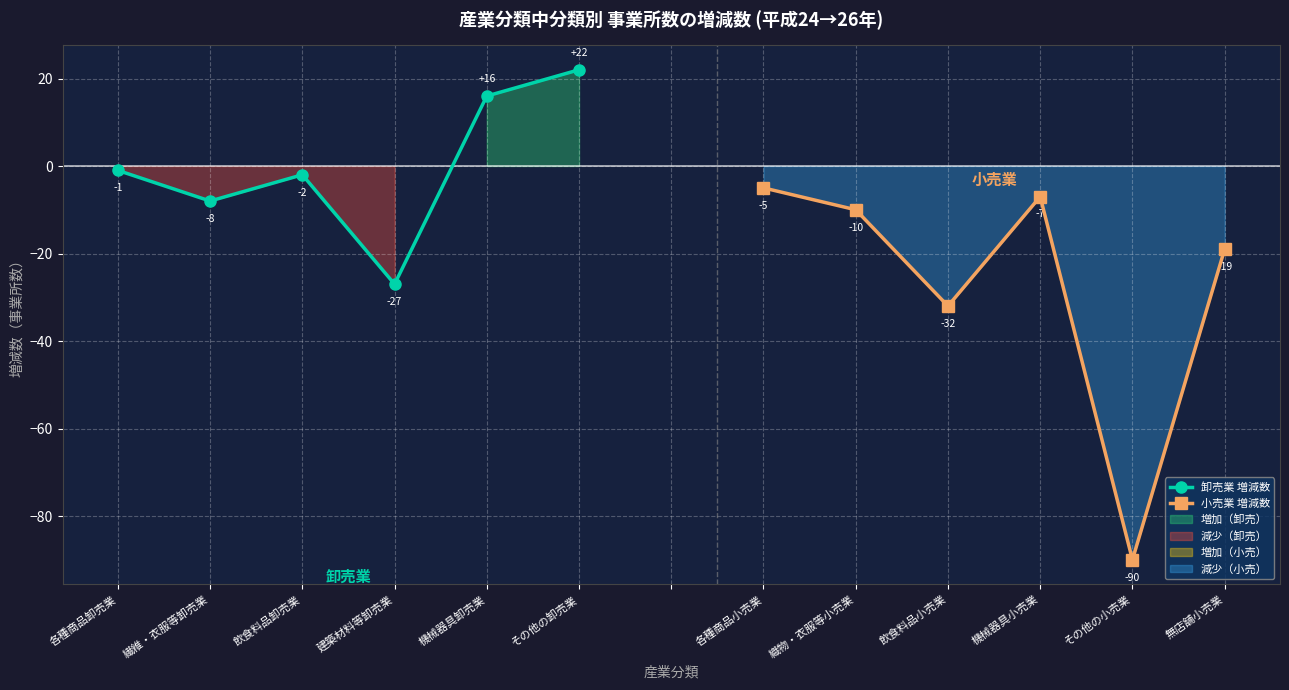

What is the minimum value for 卸売業 増減数?

-27